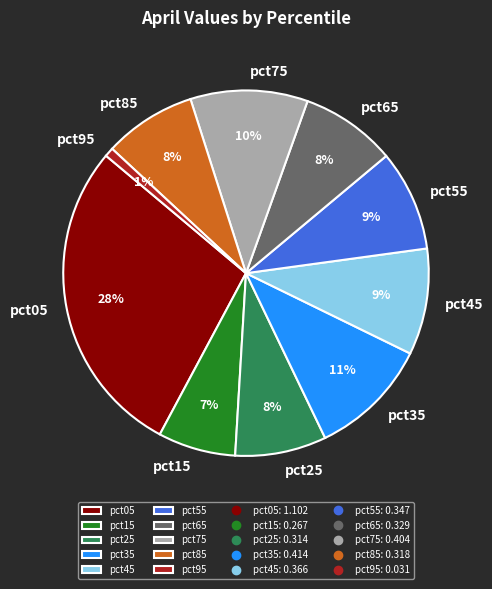

To the nearest percent, what is the difference between the largest and smallest slice percentages?

27%